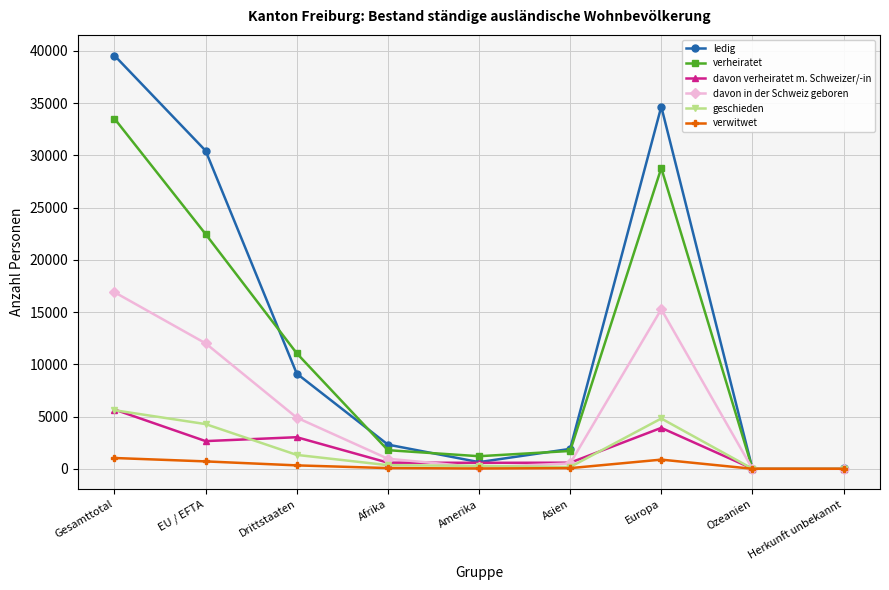

True or false: ledig has a value of 30435 at EU / EFTA.

True